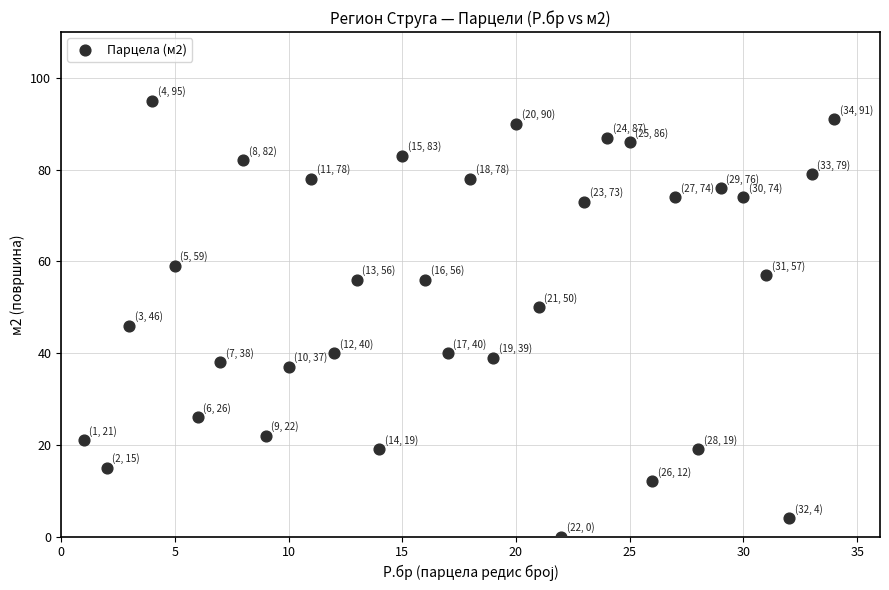

What is the range of X values (max minus min)?

33